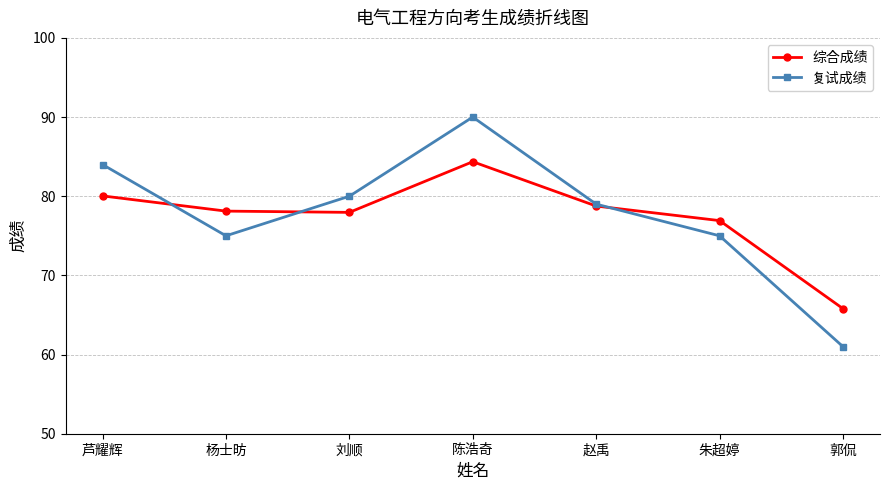

What is the difference between the 复试成绩 values at 芦耀辉 and 杨士昉?

9.0